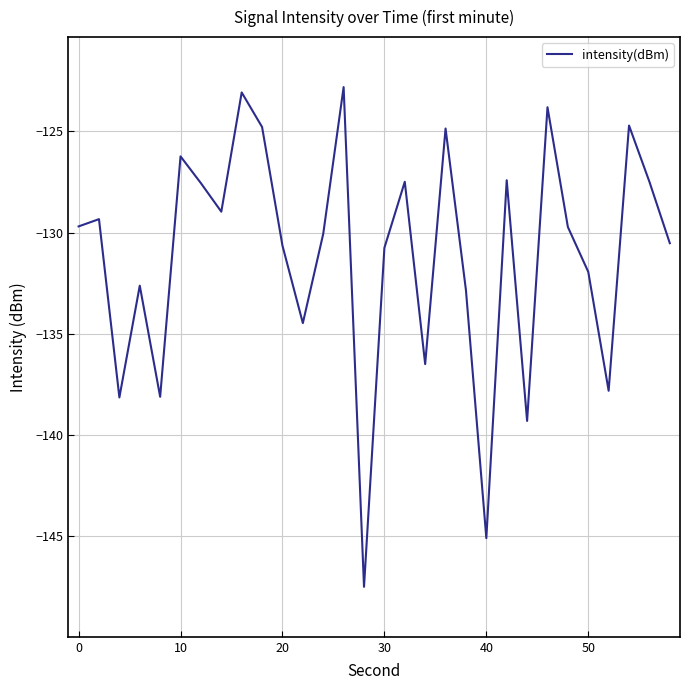

What is the difference between the maximum and minimum values?

24.7